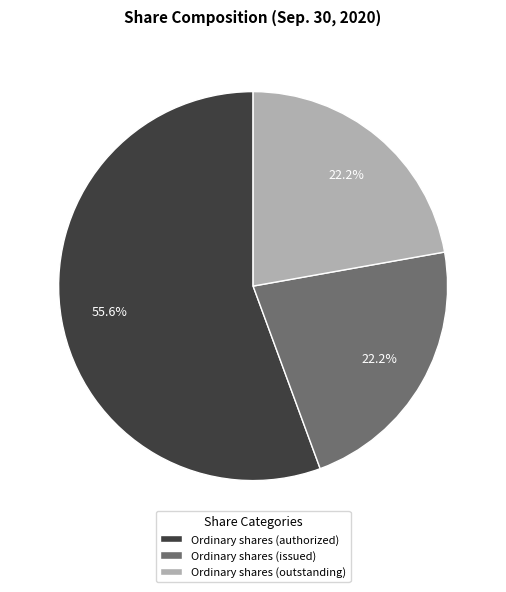

Does Ordinary shares (outstanding) represent more than half of the total?

No